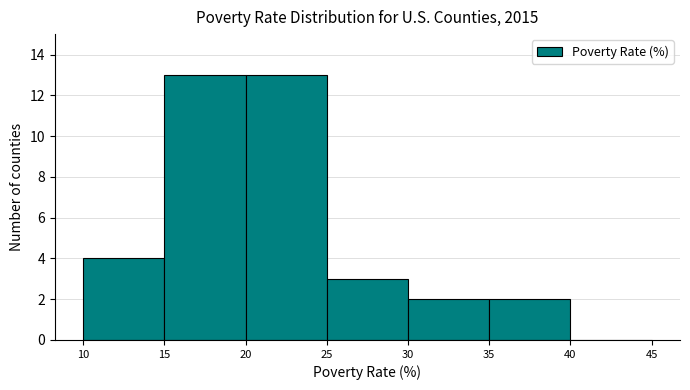

Reading left to right, transcribe this chart: for each bar, give the range it covers on the x-axis and its height. The values are not printed on the chart, so give them approximately, as read against the axis.

10 to 15: 4
15 to 20: 13
20 to 25: 13
25 to 30: 3
30 to 35: 2
35 to 40: 2
40 to 45: 0